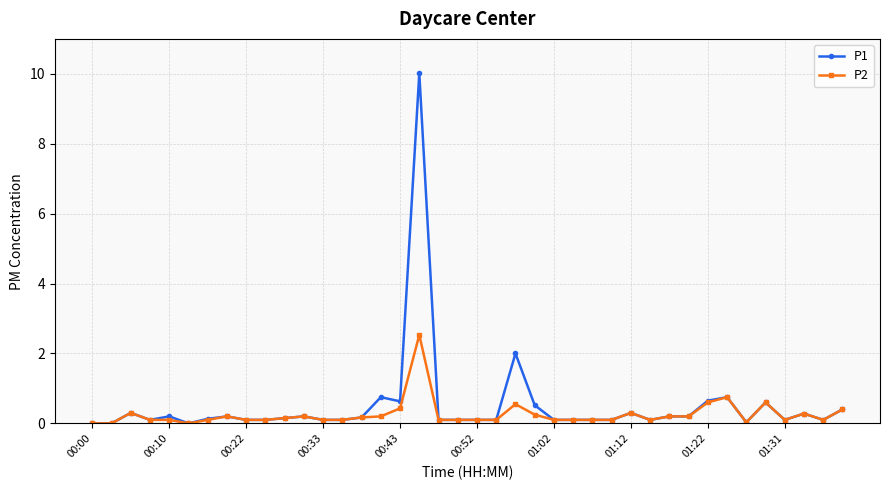

List the series in order of their peak value, highest first.

P1, P2